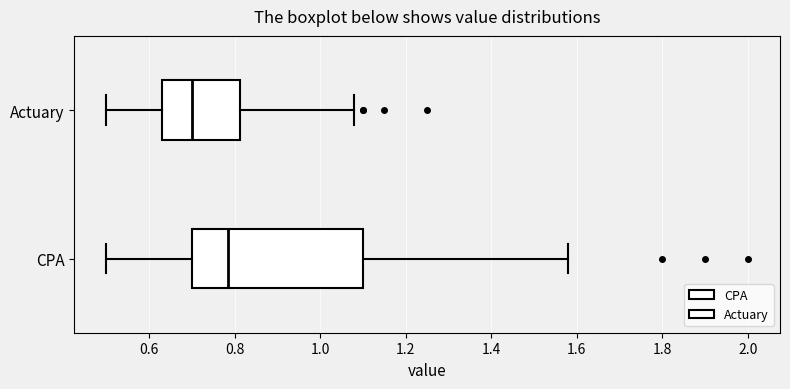

Reading bottom to top, transcribe this box plot: for each box, give where its median line is, the range the box spans, and where its two whiskers end, as read against the x-axis. The values are not printed on the chart, so give them approximately, as read against the axis.

CPA: median 0.78, box 0.70 to 1.10, whiskers 0.50 to 1.58
Actuary: median 0.70, box 0.64 to 0.82, whiskers 0.50 to 1.08